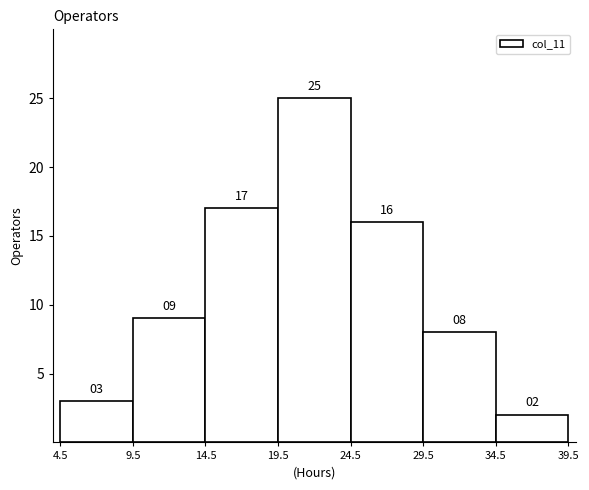

Which range on the x-axis has the tallest bar?

19.5 to 24.5